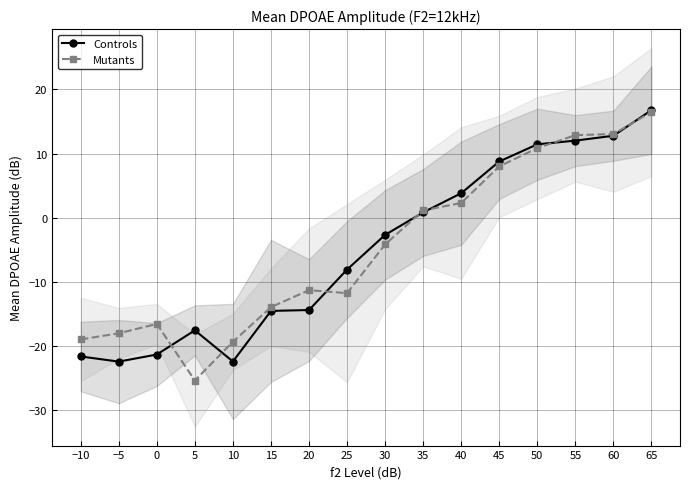

What is the approximate value of Mutants at 0?

-16.6